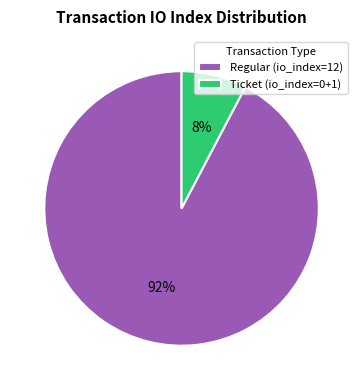

Does Ticket represent more than half of the total?

No